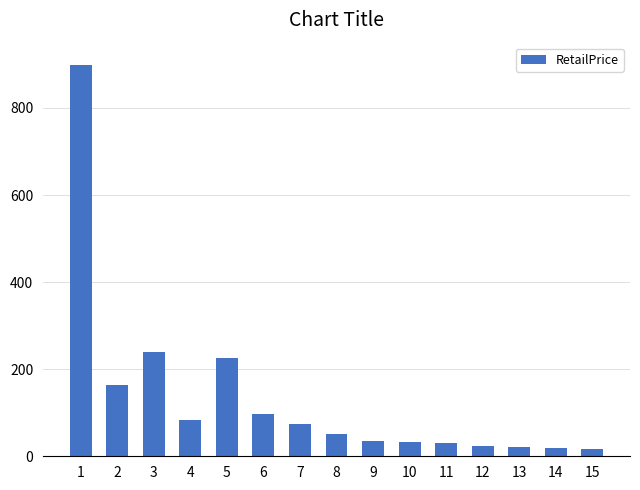

Which has a higher value, 6 or 8?

6